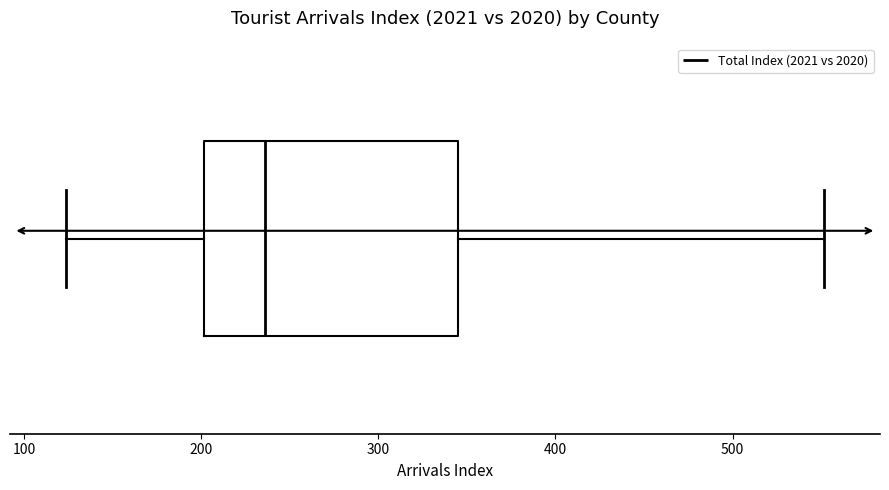

Transcribe this box plot: give where the median line is, the range the box spans, and where the two whiskers end, as read against the x-axis. The values are not printed on the chart, so give them approximately, as read against the axis.

median 240, box 200 to 350, whiskers 120 to 550